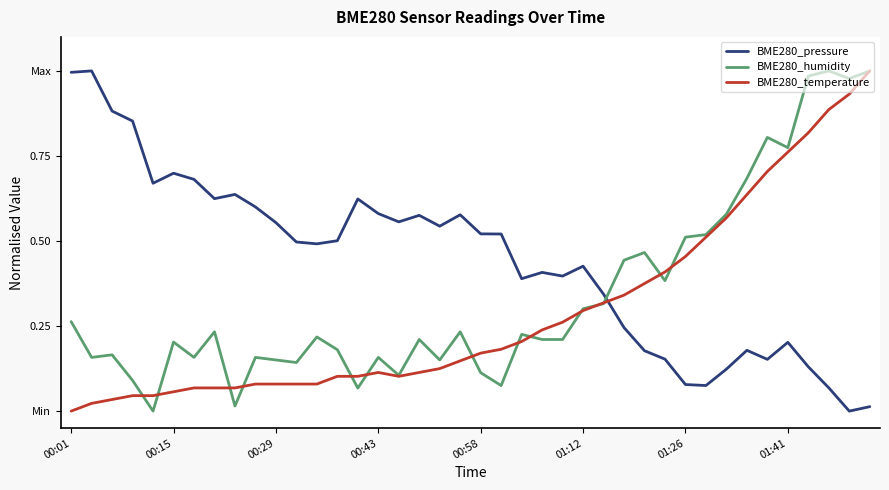

Is this an area chart (filled region under the line)?

No